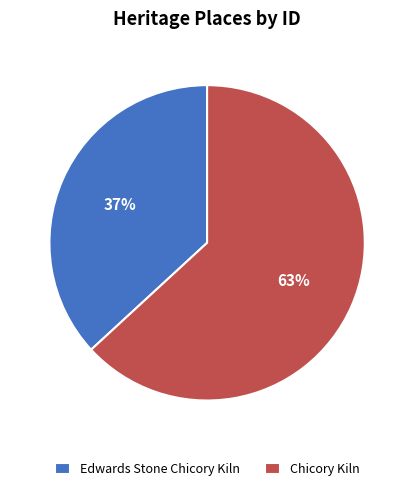

Which has a higher value, Chicory Kiln or Edwards Stone Chicory Kiln?

Chicory Kiln